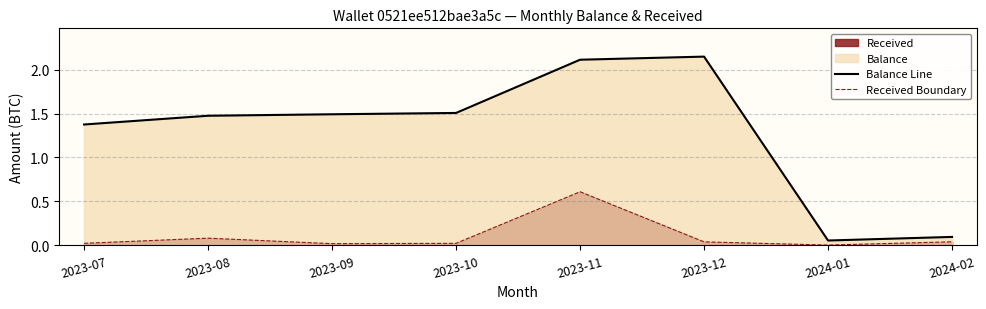

True or false: Received Boundary and Balance Line cross at least once.

False